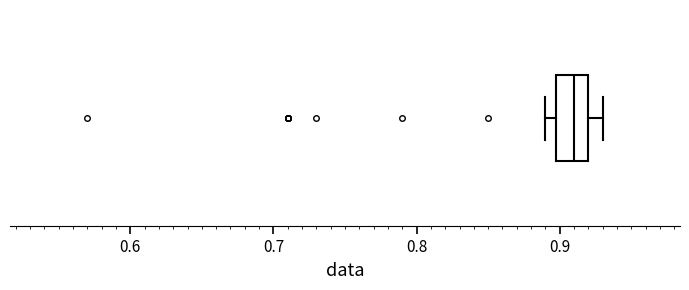

Transcribe this box plot: give where the median line is, the range the box spans, and where the two whiskers end, as read against the x-axis. The values are not printed on the chart, so give them approximately, as read against the axis.

median 0.91, box 0.90 to 0.92, whiskers 0.89 to 0.93